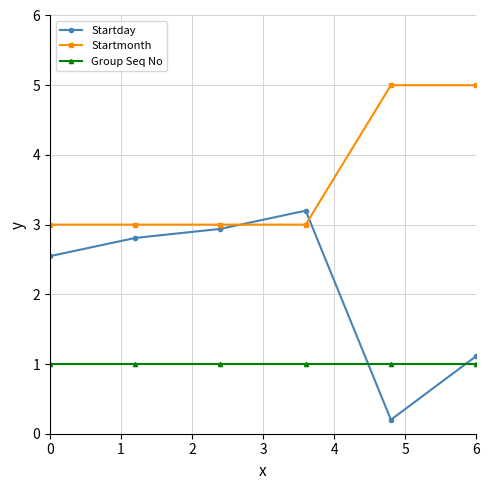

What is the average value of the Startday series?

2.1